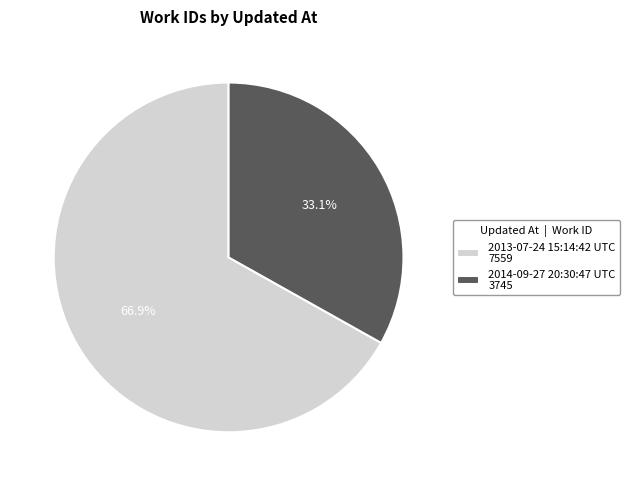

Combined, do 2014-09-27 20:30:47 UTC and 2013-07-24 15:14:42 UTC account for over 50%?

Yes